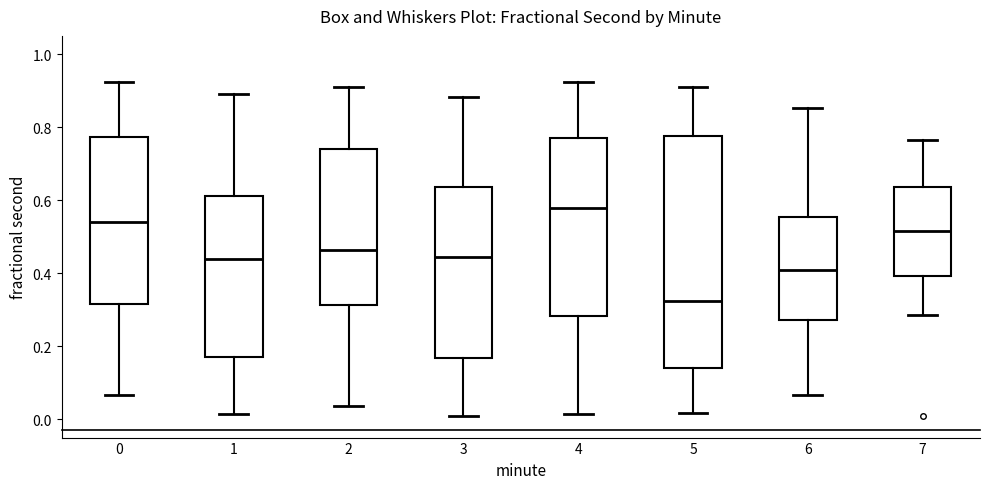

Reading left to right, read every box against the y-axis: the position of its median line, the range the box covers, and the ends of its whiskers. The values are not printed on the chart, so give them approximately, as read against the axis.

0: median 0.54, box 0.32 to 0.78, whiskers 0.06 to 0.92
1: median 0.44, box 0.18 to 0.62, whiskers 0.02 to 0.90
2: median 0.46, box 0.32 to 0.74, whiskers 0.04 to 0.92
3: median 0.44, box 0.16 to 0.64, whiskers 0.02 to 0.88
4: median 0.58, box 0.28 to 0.78, whiskers 0.02 to 0.92
5: median 0.32, box 0.14 to 0.78, whiskers 0.02 to 0.92
6: median 0.40, box 0.28 to 0.56, whiskers 0.06 to 0.86
7: median 0.52, box 0.40 to 0.64, whiskers 0.28 to 0.76